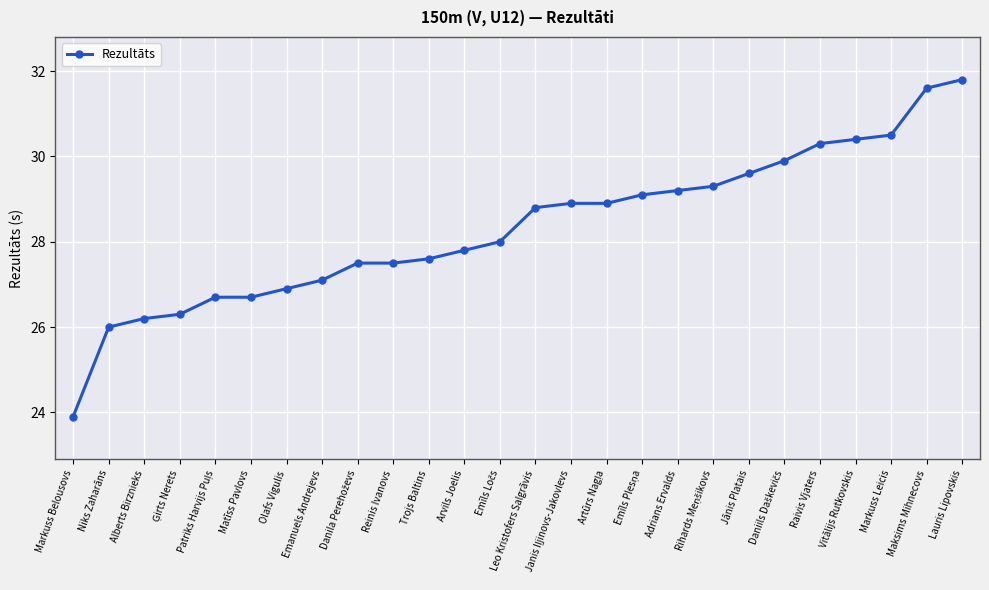

What is the label of the 1st point from the right?

Lauris Lipovskis